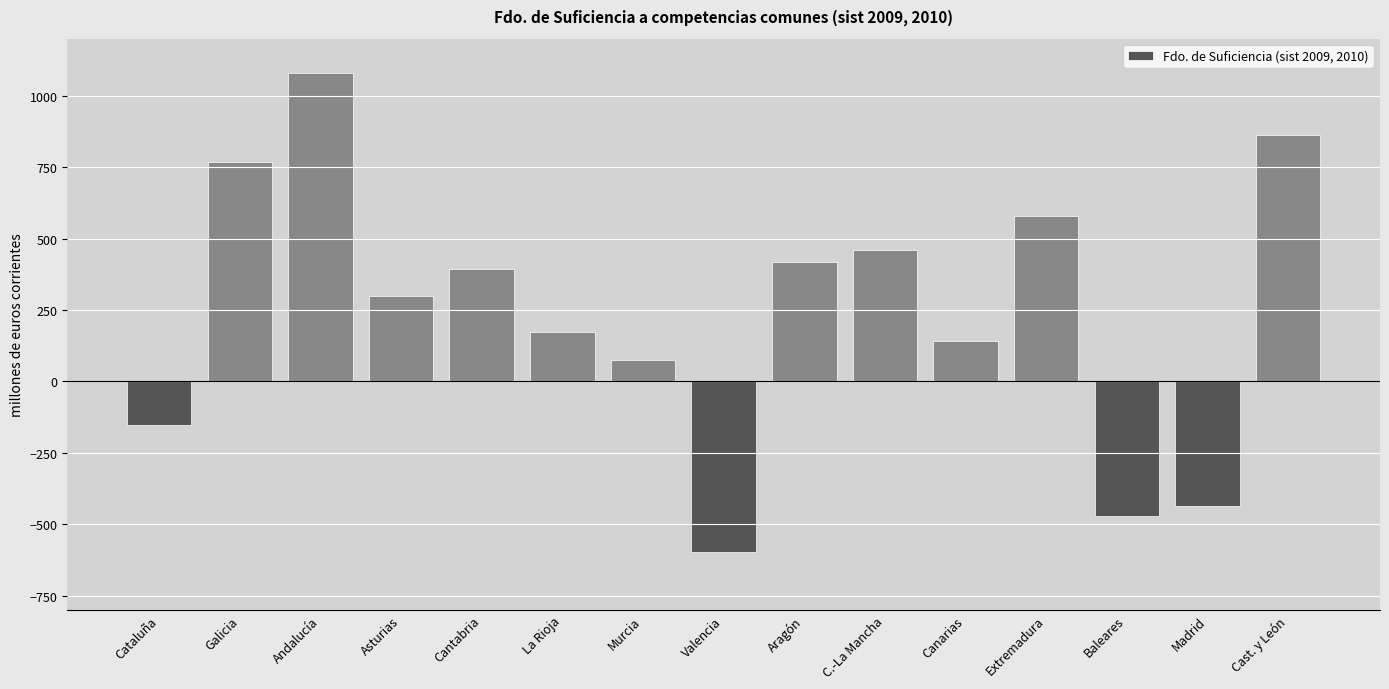

Reading right to left, extract all data points from this chart.

863.2	-435.6	-471.8	579.9	140.2	458.8	417.8	-596.9	74.9	171.4	392.7	299.3	1080.7	770.0	-151.9